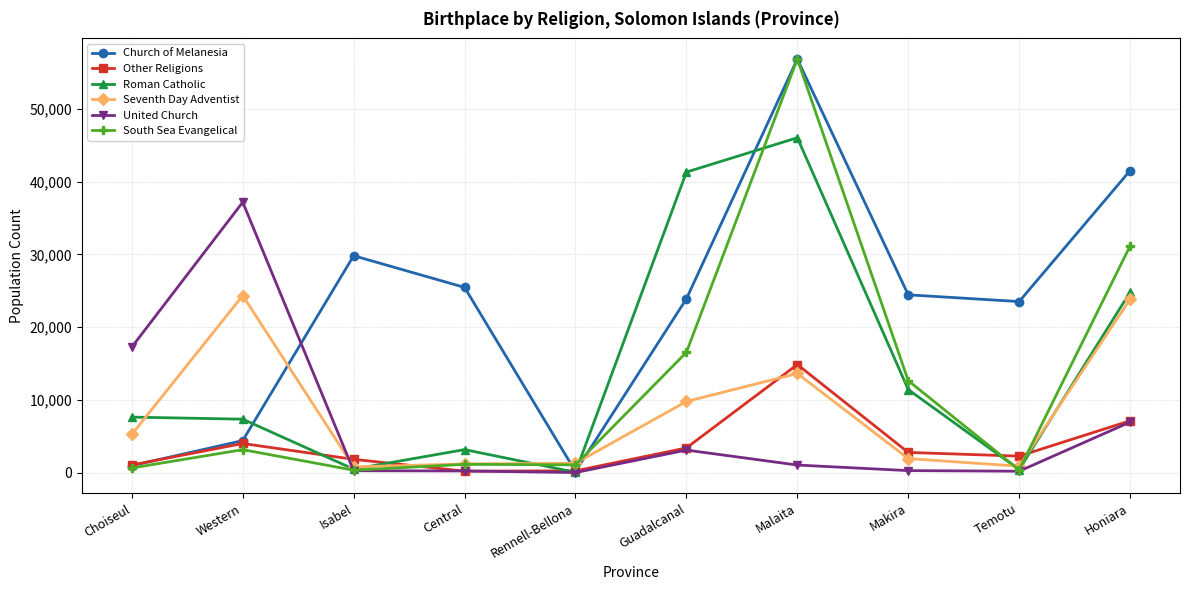

Where do Church of Melanesia and Seventh Day Adventist first cross each other?

Western and Isabel